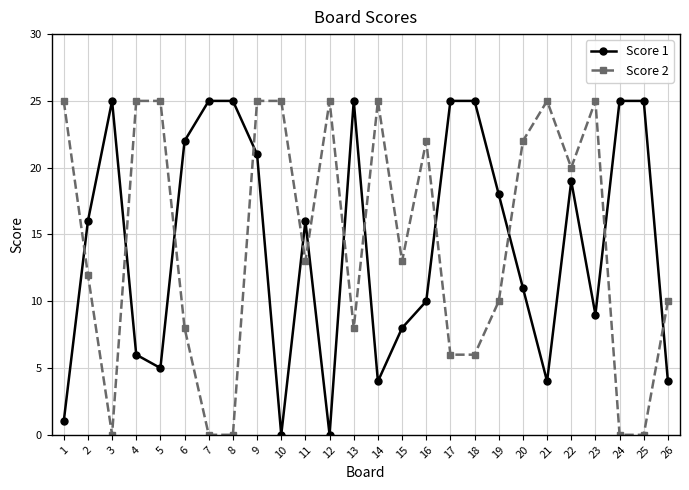

At which category is the sum across all series the highest?

9